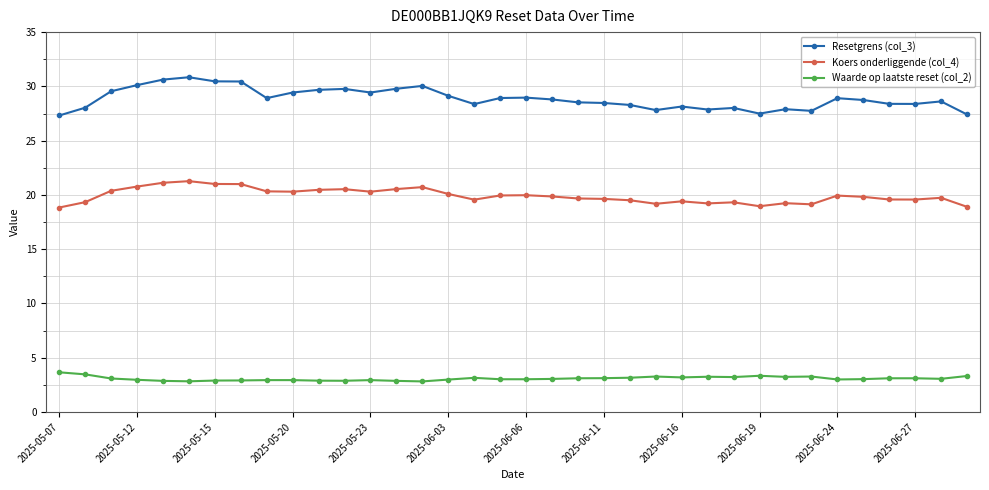

Which series has the largest range (max minus min)?

Resetgrens (col_3)